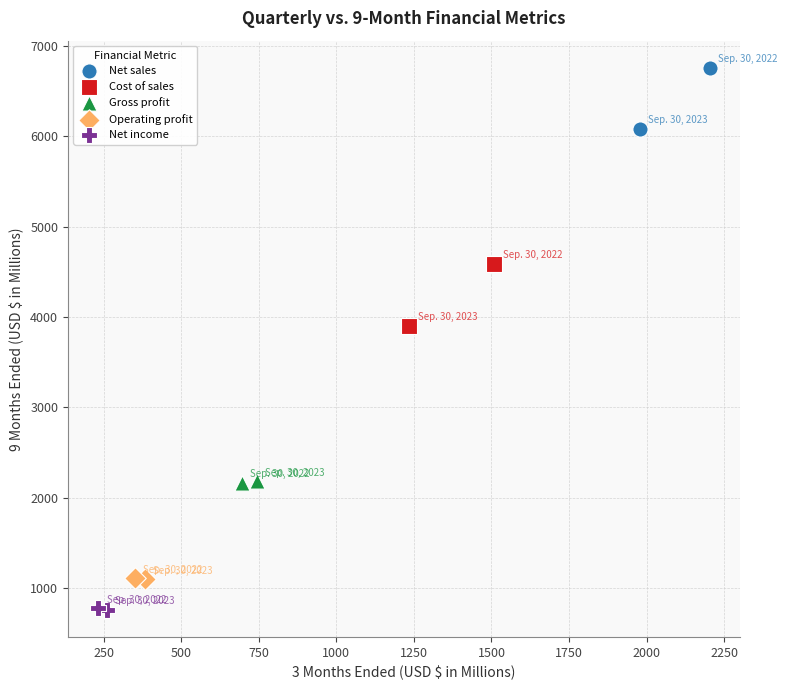

What are all the series names shown in the legend?

Net sales, Cost of sales, Gross profit, Operating profit, Net income